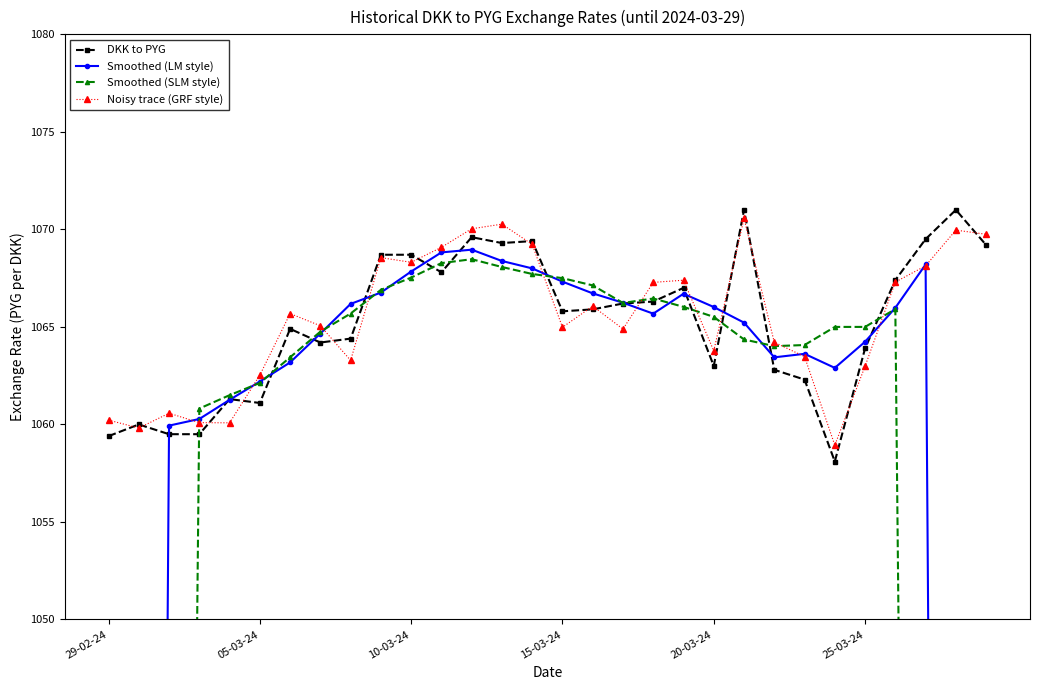

True or false: Smoothed (LM style) has a value of 281.8 at 29-02-24.

False